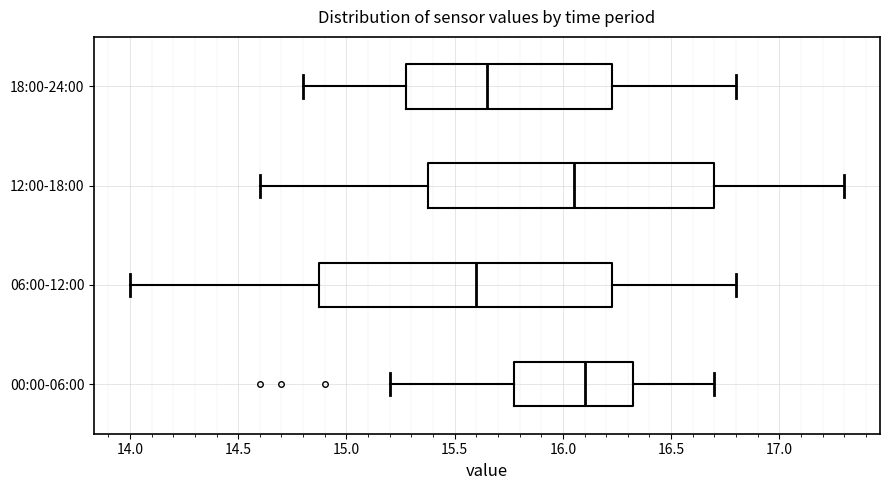

Reading bottom to top, read every box against the x-axis: the position of its median line, the range the box covers, and the ends of its whiskers. The values are not printed on the chart, so give them approximately, as read against the axis.

00:00-06:00: median 16.10, box 15.80 to 16.35, whiskers 15.20 to 16.70
06:00-12:00: median 15.60, box 14.90 to 16.25, whiskers 14.00 to 16.80
12:00-18:00: median 16.05, box 15.40 to 16.70, whiskers 14.60 to 17.30
18:00-24:00: median 15.65, box 15.30 to 16.25, whiskers 14.80 to 16.80